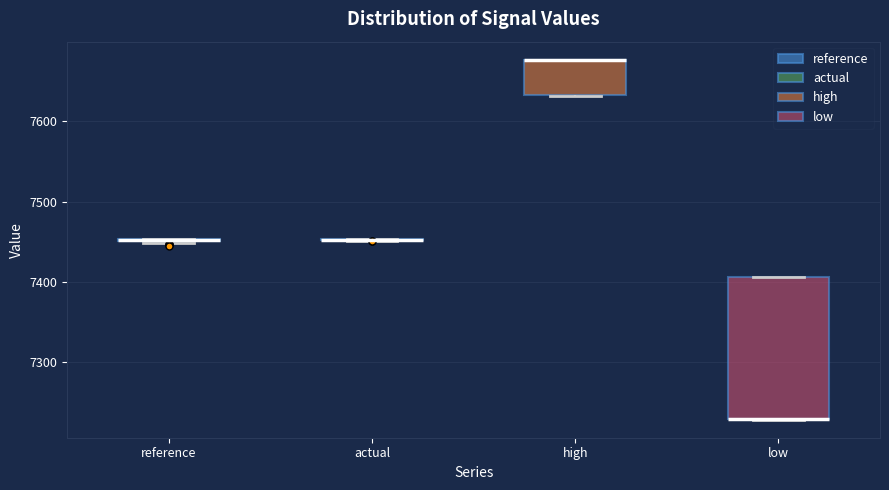

Reading left to right, read every box against the y-axis: the position of its median line, the range the box covers, and the ends of its whiskers. The values are not printed on the chart, so give them approximately, as read against the axis.

reference: box collapsed to a line at 7450, whiskers 7450 to 7450
actual: box collapsed to a line at 7450, whiskers 7450 to 7450
high: median 7680 (drawn on the box's upper edge), box 7630 to 7680, whiskers 7630 to 7680
low: median 7230 (drawn on the box's lower edge), box 7230 to 7410, whiskers 7230 to 7410